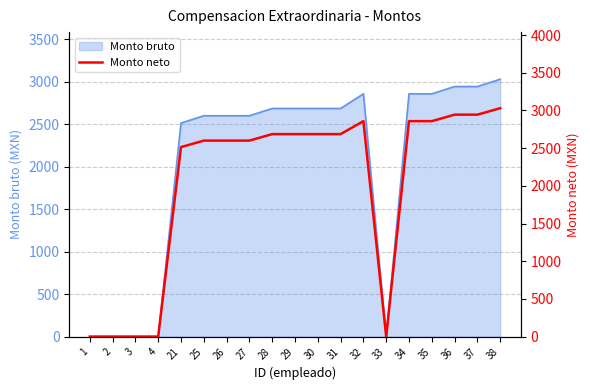

Reading right to left, what are all the values shown in this chart?

3029.6	2943.6	2943.6	2857.6	2857.6	0.0	2857.6	2685.6	2685.6	2685.6	2685.6	2599.6	2599.5	2599.5	2513.5	0.0	0.0	0.0	0.0